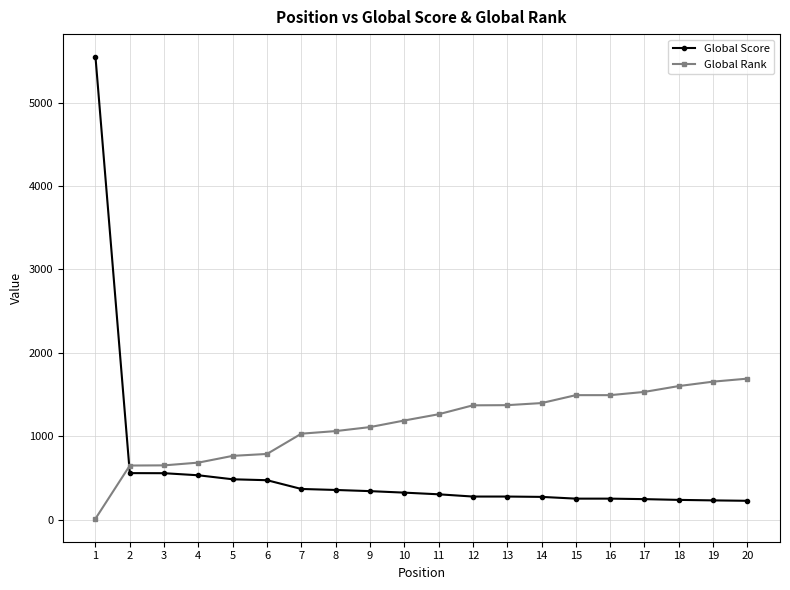

Is it true that Global Score equals 557 at 3?

True